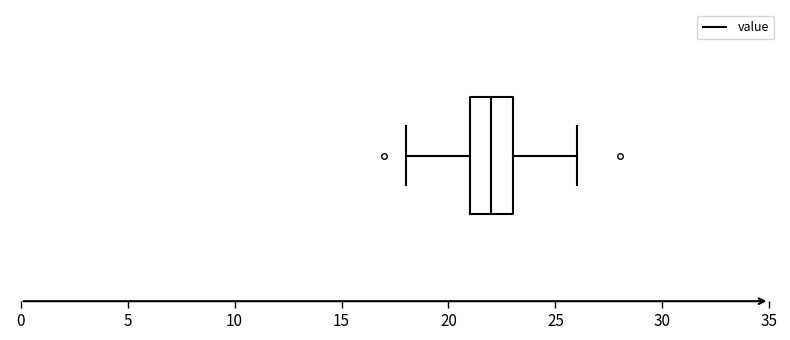

Read this box plot against the x-axis: the position of the median line, the range covered by the box, and the ends of both whiskers. The values are not printed on the chart, so give them approximately, as read against the axis.

median 22, box 21 to 23, whiskers 18 to 26